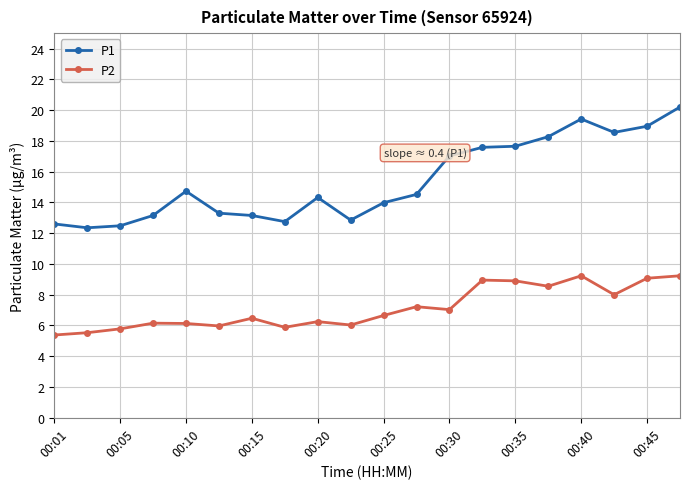

Which series has the largest range (max minus min)?

P1